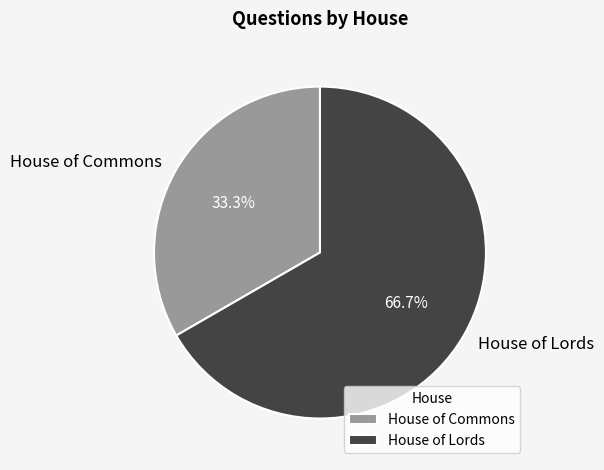

Which slice is the largest?

House of Lords